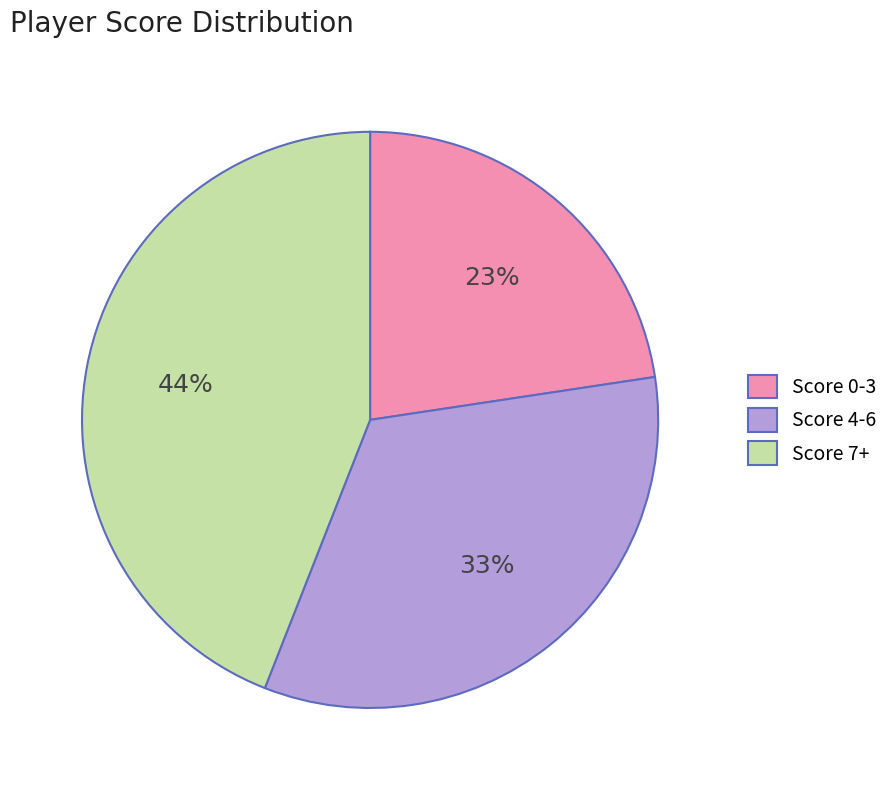

Which slice is the smallest?

Score 0-3